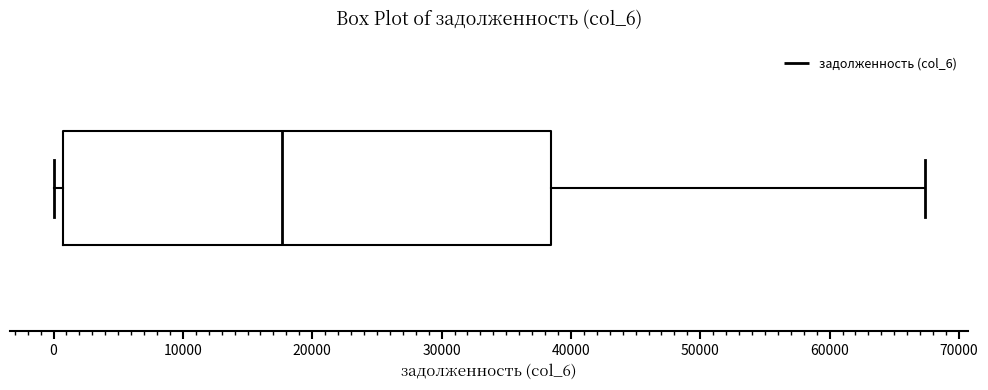

Where does the right whisker of the box end on the x-axis? The values are not printed on the chart, so give them approximately, as read against the axis.

67000